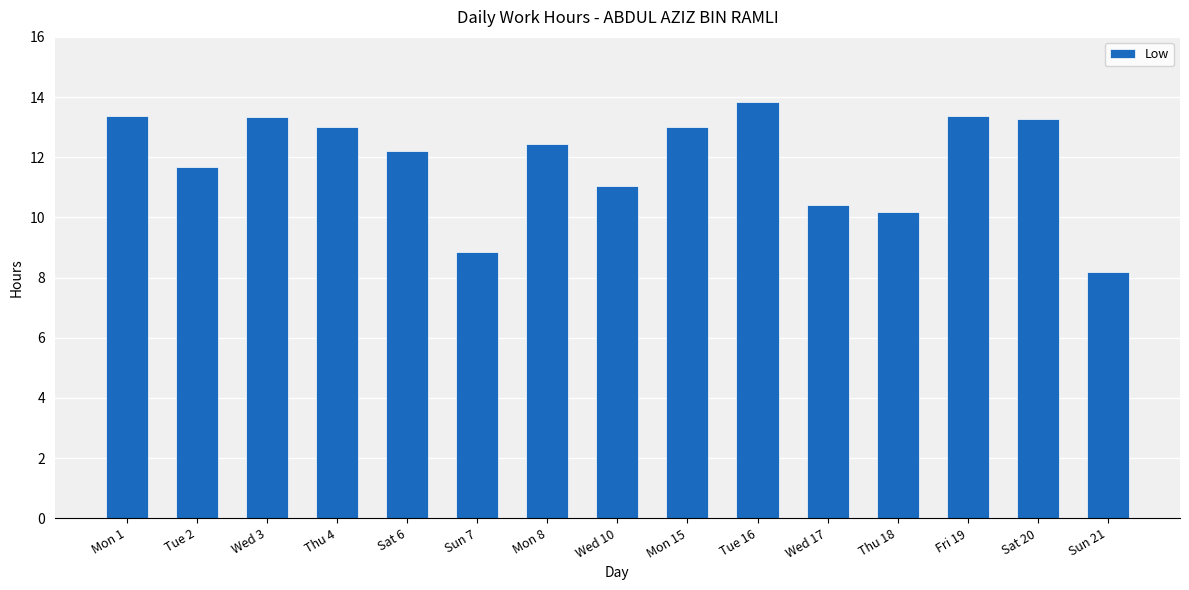

What position from the right is Thu 4?

12